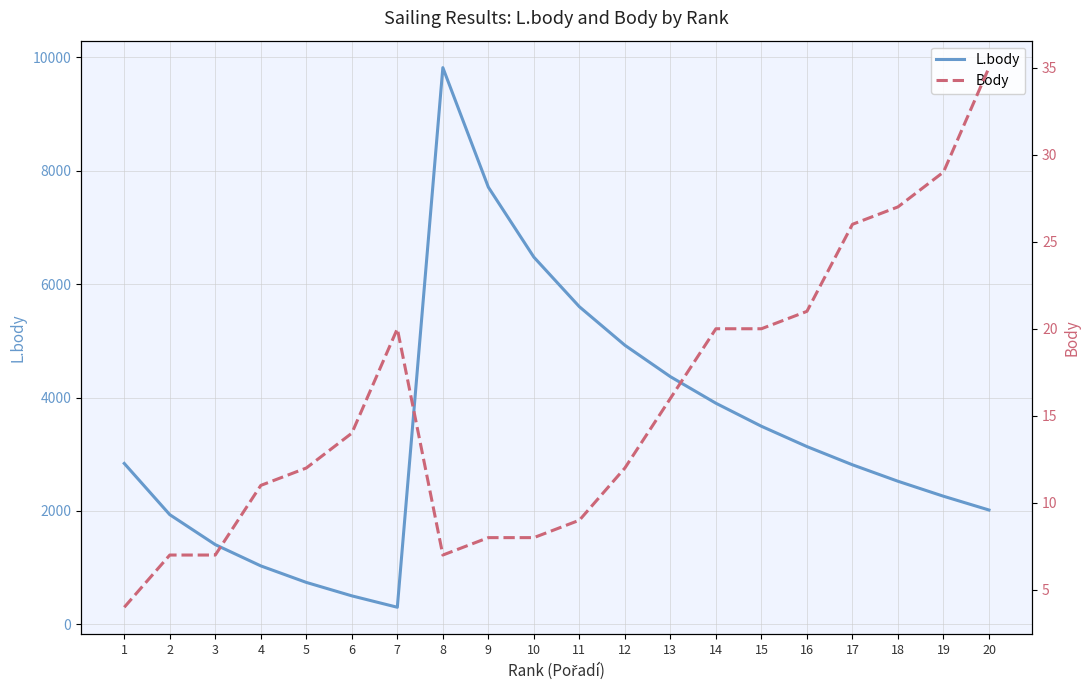

At which category does Body reach its first local valley?

8